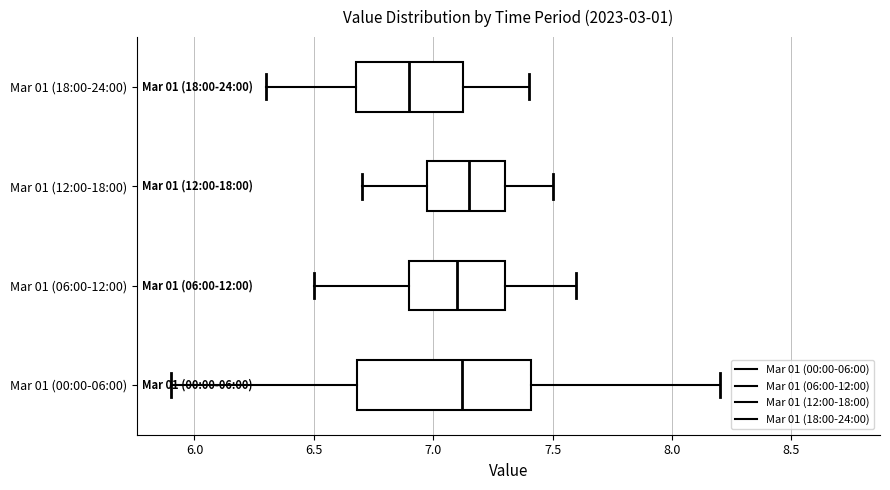

Which box's median line is the furthest to the left?

Mar 01 (18:00-24:00)